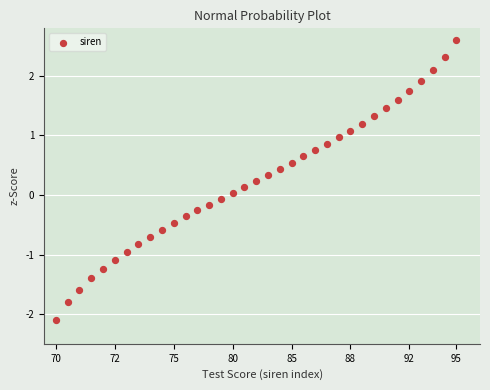

What is the range of Y values (max minus min)?

4.7